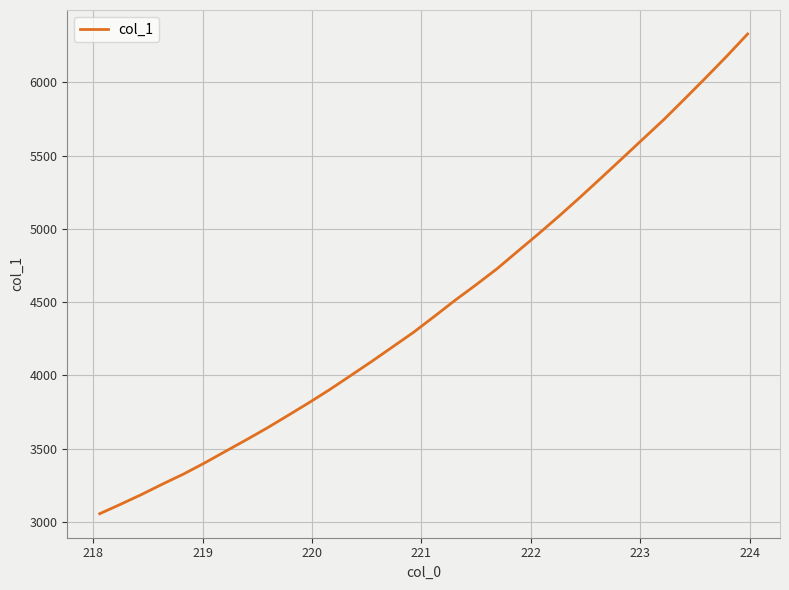

Reading left to right, transcribe all the data shown in this chart.

3054.6	3119.2	3185.7	3256.8	3325.0	3400.3	3479.7	3558.8	3639.9	3725.7	3812.4	3902.9	3998.1	4094.3	4193.7	4293.0	4402.1	4513.0	4618.5	4727.5	4848.1	4967.9	5091.3	5219.0	5350.0	5482.5	5615.5	5748.2	5889.9	6033.1	6179.3	6331.2